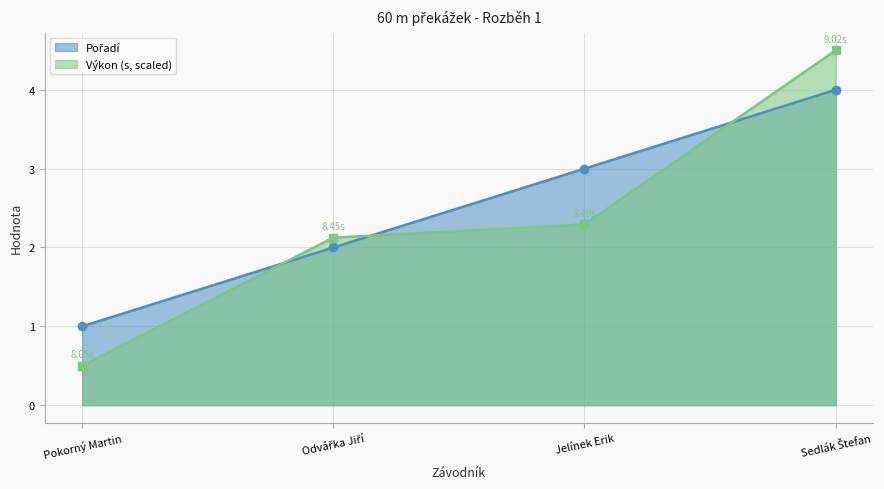

What position from the right is Jelínek Erik?

2